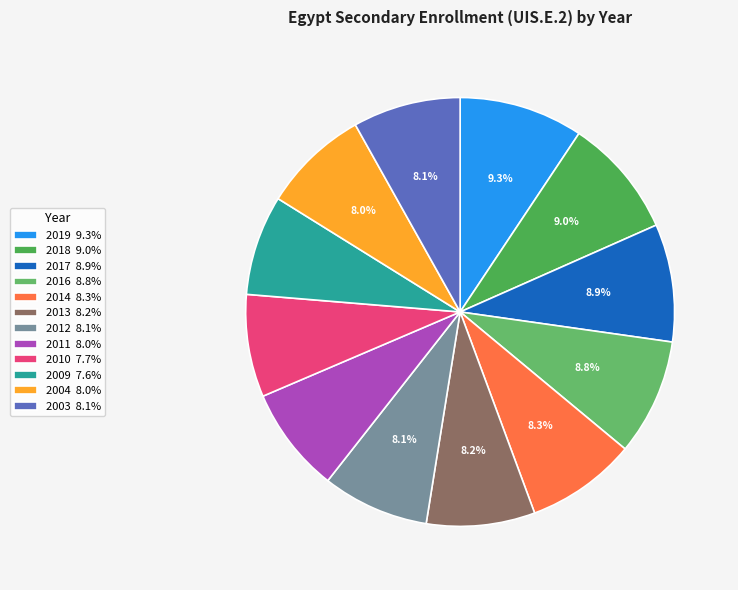

Count the number of slices in the pie.

12